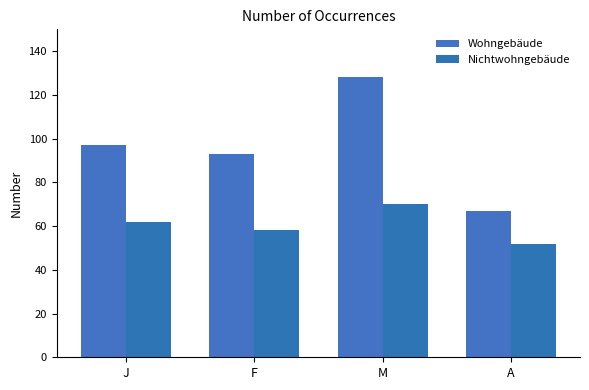

Is it true that Nichtwohngebäude equals 112 at M?

False